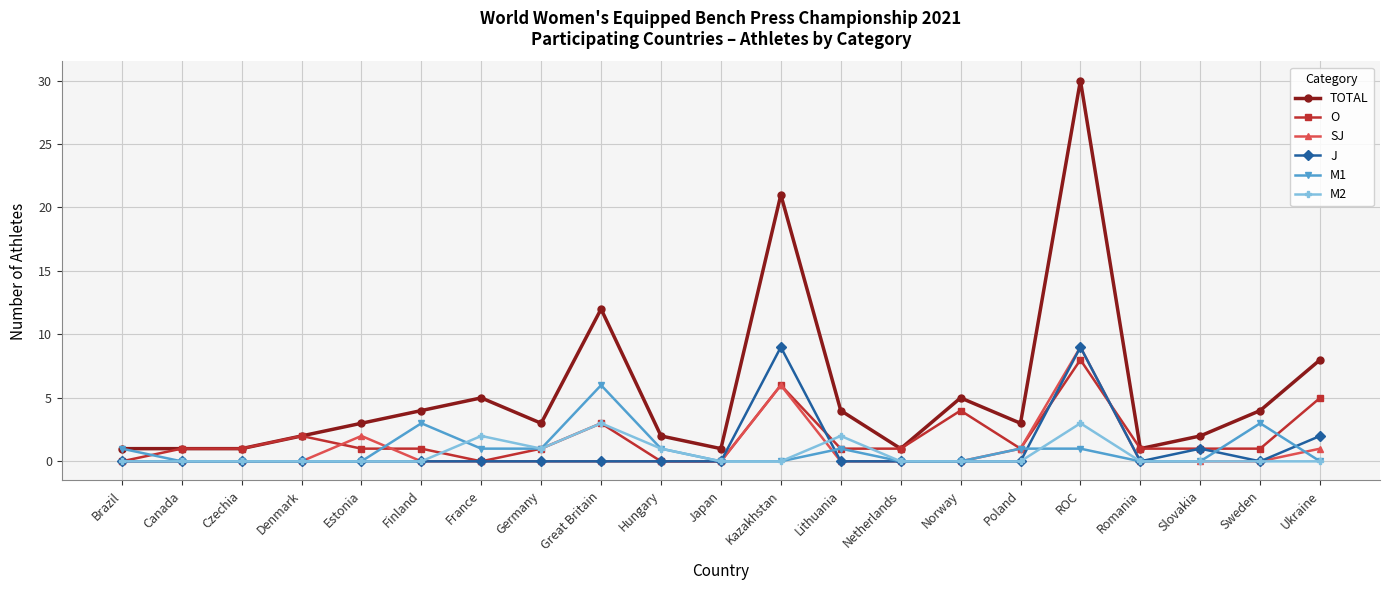

What is the maximum value for J?

9